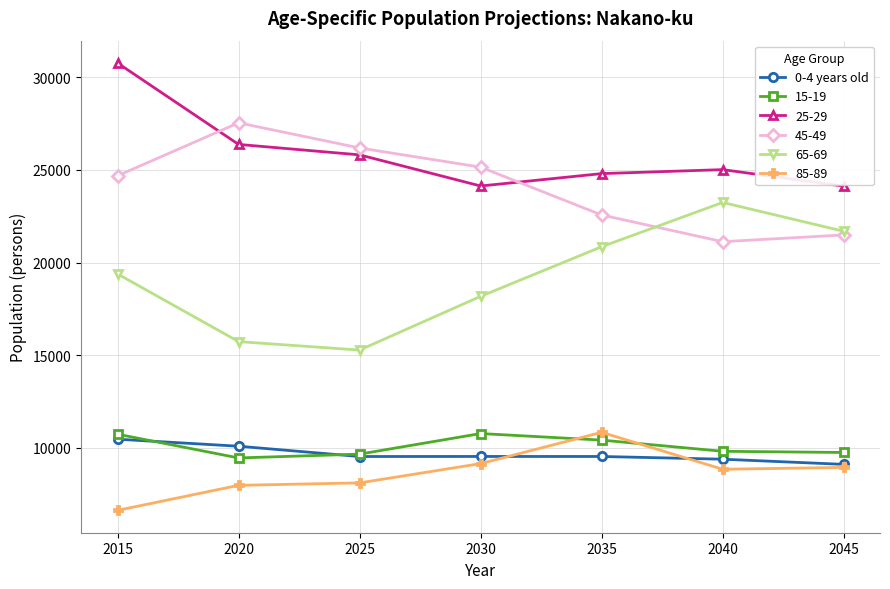

What is the maximum value shown in the chart?

30770